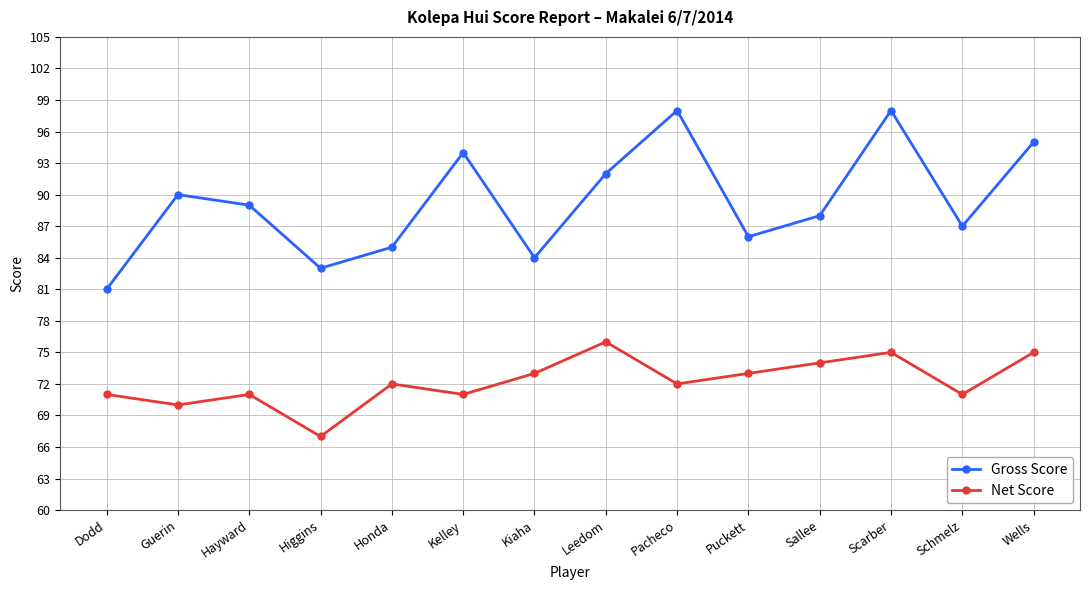

Reading right to left, list all the values displayed in this chart.

Gross Score: 95	87	98	88	86	98	92	84	94	85	83	89	90	81
Net Score: 75	71	75	74	73	72	76	73	71	72	67	71	70	71